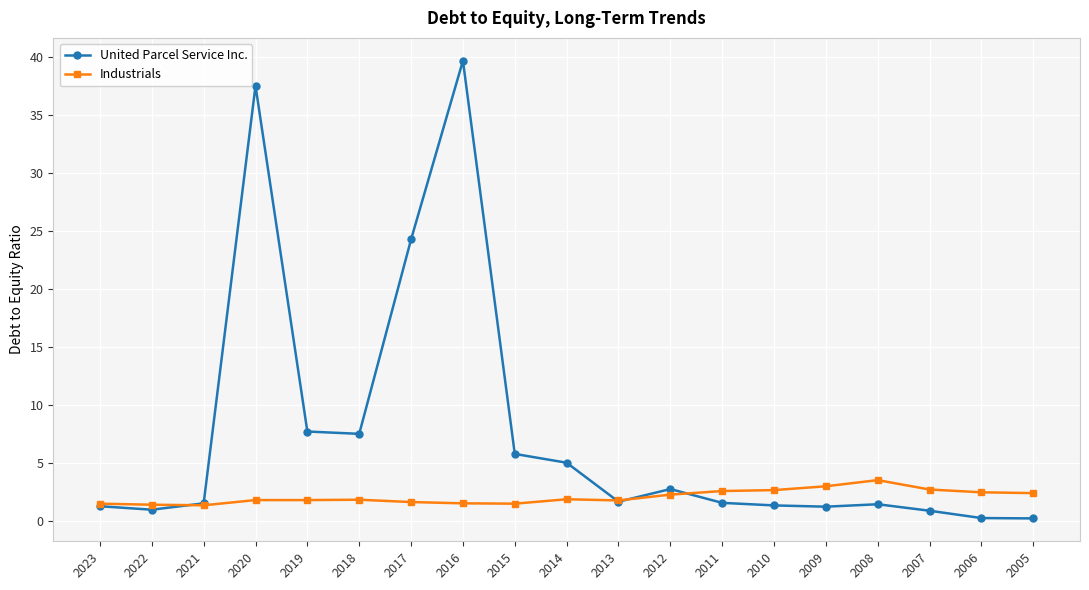

At how many categories does at least one series exceed 25?

2